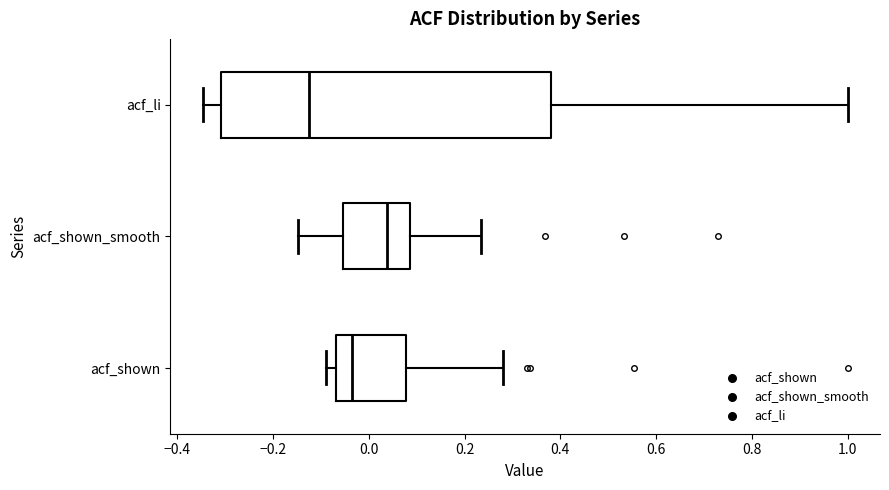

Where is the right edge of the box for acf_li on the x-axis? The values are not printed on the chart, so give them approximately, as read against the axis.

0.38